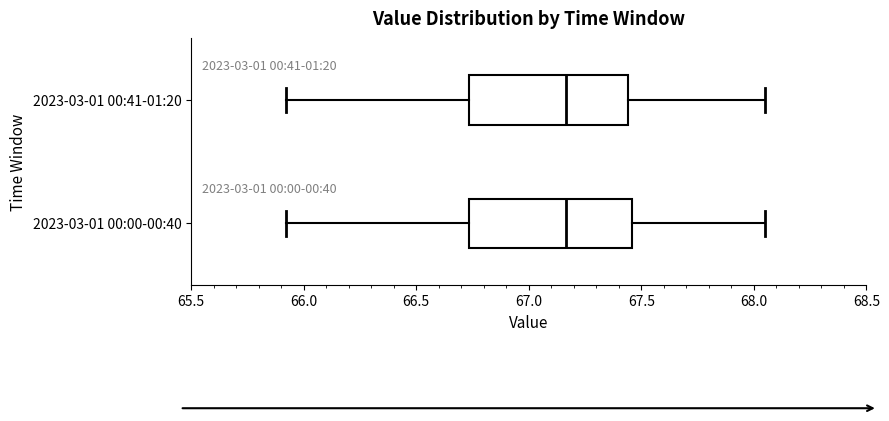

Reading bottom to top, transcribe this box plot: for each box, give where its median line is, the range the box spans, and where its two whiskers end, as read against the x-axis. The values are not printed on the chart, so give them approximately, as read against the axis.

2023-03-01 00:00-00:40: median 67.15, box 66.75 to 67.45, whiskers 65.90 to 68.05
2023-03-01 00:41-01:20: median 67.15, box 66.75 to 67.45, whiskers 65.90 to 68.05